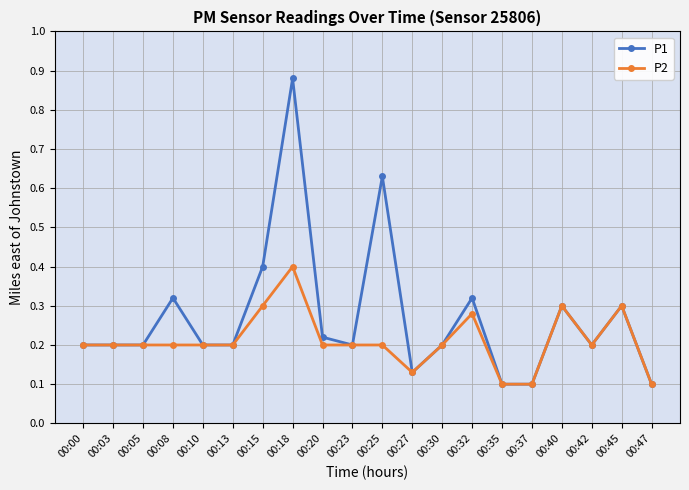

At which label does P2 reach its peak?

00:18